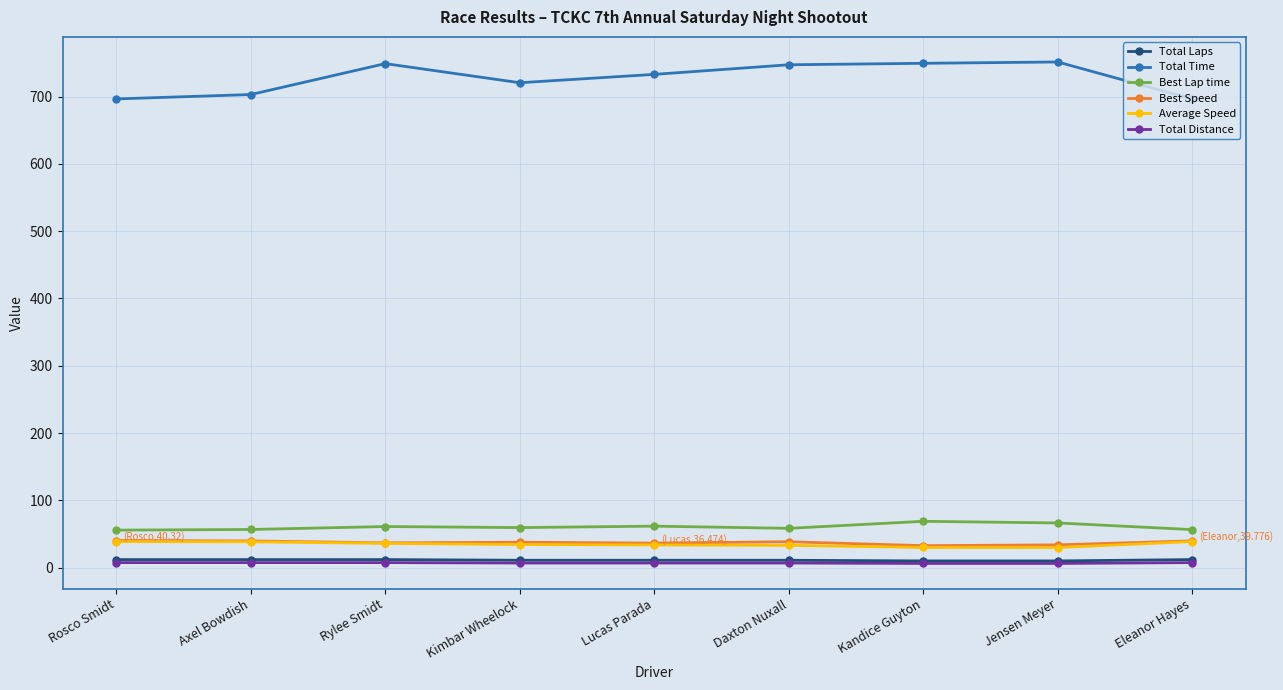

What is the label of the 3rd point from the right?

Kandice Guyton